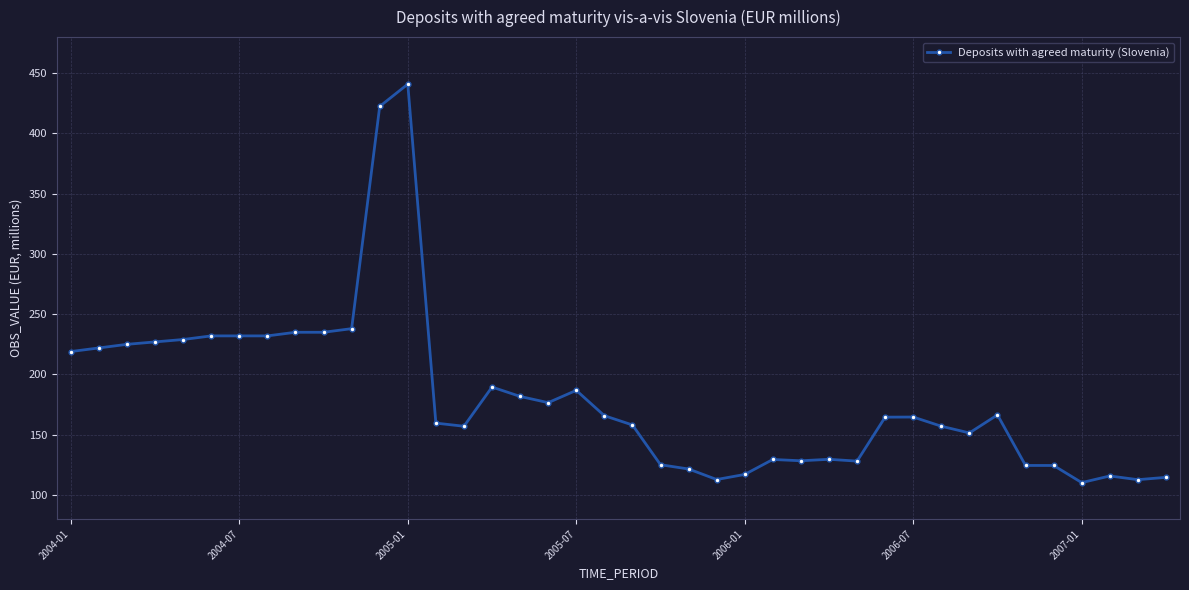

What is the difference between the second highest and minimum values?

312.2